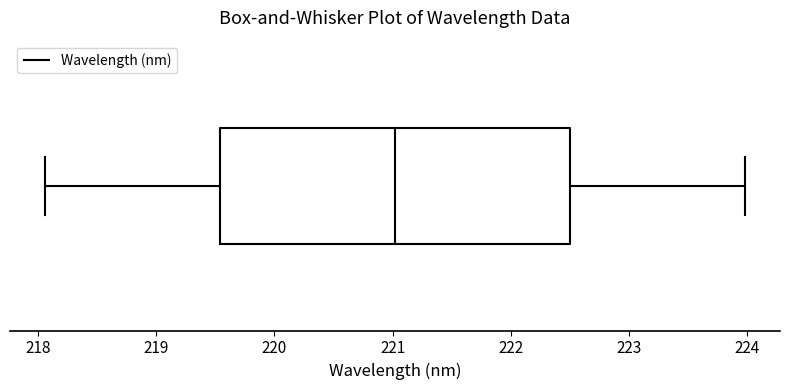

Transcribe this box plot: give where the median line is, the range the box spans, and where the two whiskers end, as read against the x-axis. The values are not printed on the chart, so give them approximately, as read against the axis.

median 221.0, box 219.5 to 222.5, whiskers 218.1 to 224.0